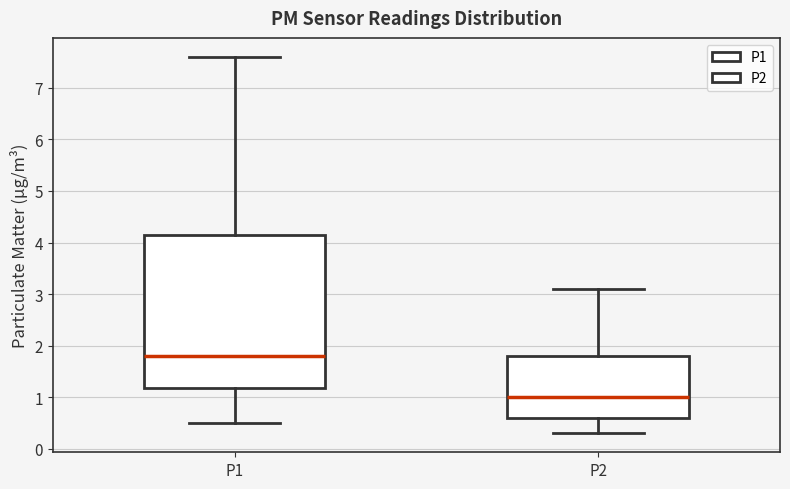

Reading left to right, transcribe this box plot: for each box, give where its median line is, the range the box spans, and where its two whiskers end, as read against the y-axis. The values are not printed on the chart, so give them approximately, as read against the axis.

P1: median 1.8, box 1.2 to 4.2, whiskers 0.5 to 7.6
P2: median 1.0, box 0.6 to 1.8, whiskers 0.3 to 3.1